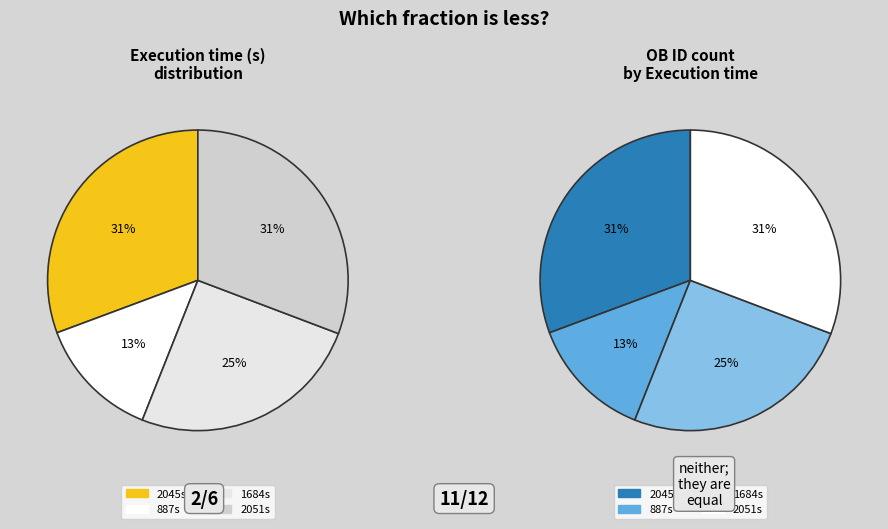

True or false: 887 accounts for 13% of the total.

True